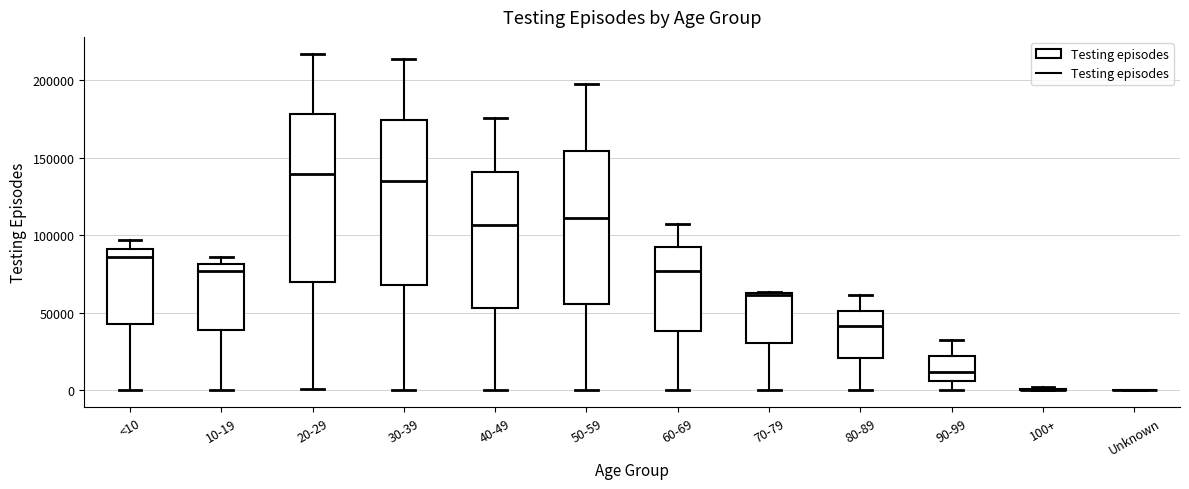

Reading left to right, read every box against the y-axis: the position of its median line, the range the box covers, and the ends of its whiskers. The values are not printed on the chart, so give them approximately, as read against the axis.

<10: median 85000, box 45000 to 90000, whiskers 0 to 95000
10-19: median 75000, box 40000 to 80000, whiskers 0 to 85000
20-29: median 140000, box 70000 to 180000, whiskers 0 to 215000
30-39: median 135000, box 70000 to 175000, whiskers 0 to 215000
40-49: median 105000, box 55000 to 140000, whiskers 0 to 175000
50-59: median 110000, box 55000 to 155000, whiskers 0 to 200000
60-69: median 75000, box 40000 to 90000, whiskers 0 to 110000
70-79: median 60000, box 30000 to 65000, whiskers 0 to 65000
80-89: median 40000, box 20000 to 50000, whiskers 0 to 60000
90-99: median 10000, box 5000 to 20000, whiskers 0 to 30000
100+: box collapsed to a line at 0, whiskers 0 to 0
Unknown: box collapsed to a line at 0, whiskers 0 to 0